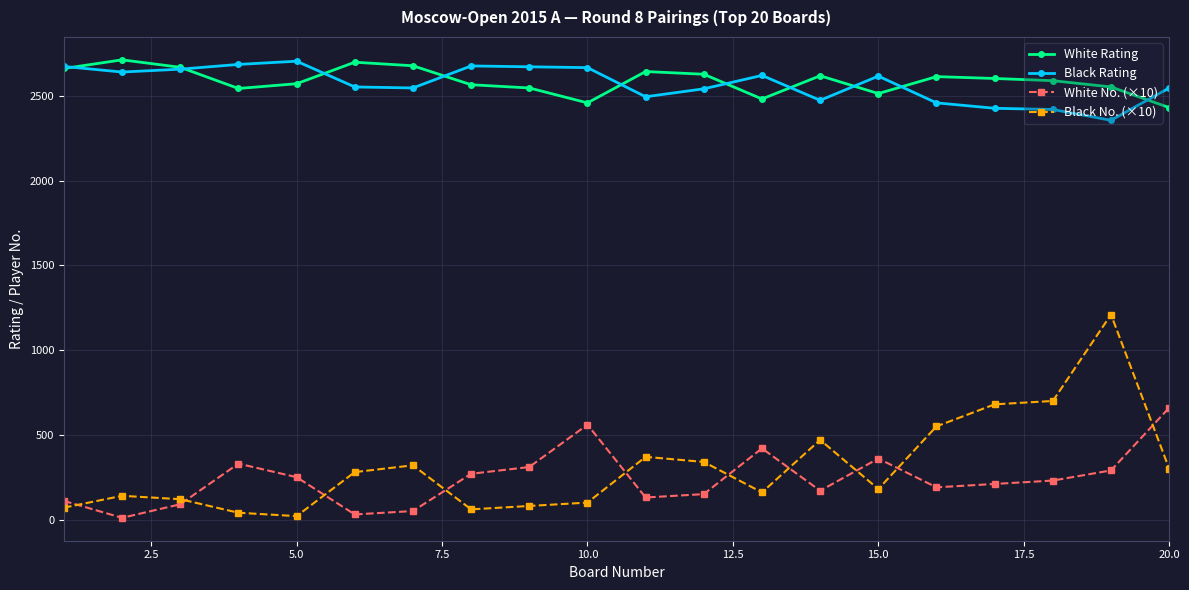

What is the greatest value displayed?

2714